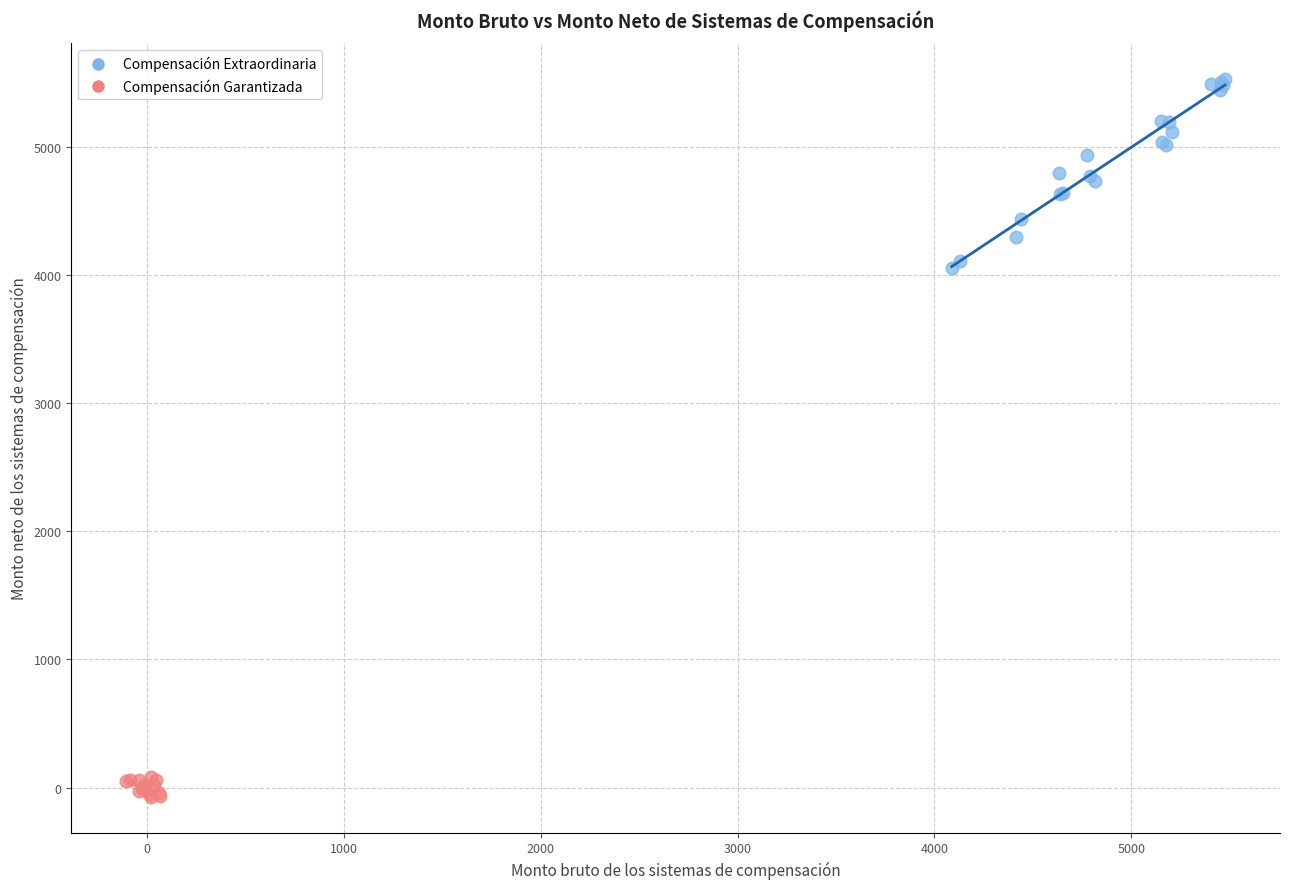

Which series reaches the minimum Y coordinate?

Compensación Garantizada